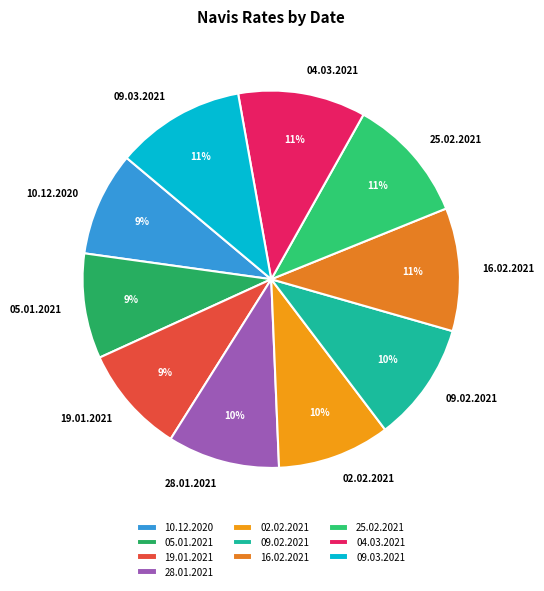

Between 04.03.2021 and 09.02.2021, which is larger?

04.03.2021